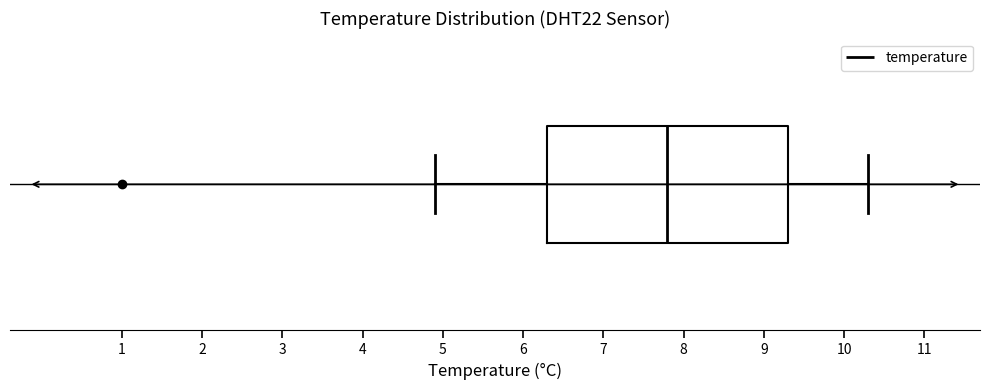

Where does the median line of the box sit on the x-axis? The values are not printed on the chart, so give them approximately, as read against the axis.

7.8